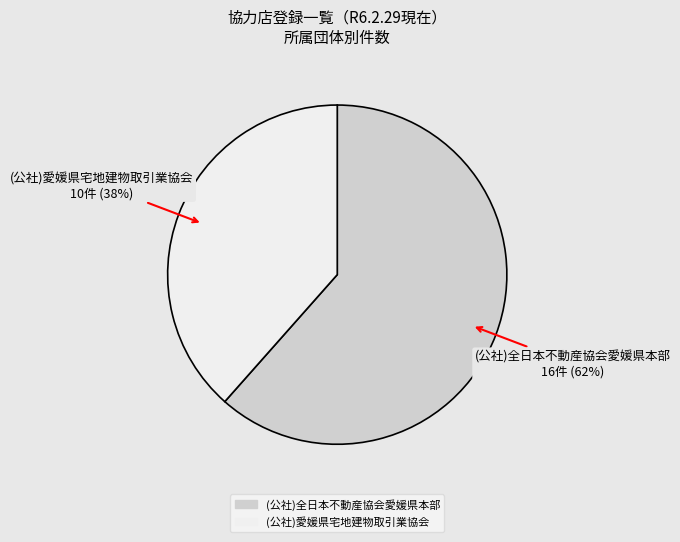

Approximately how many times larger is the value at (公社)全日本不動産協会愛媛県本部 compared to (公社)愛媛県宅地建物取引業協会?

1.6